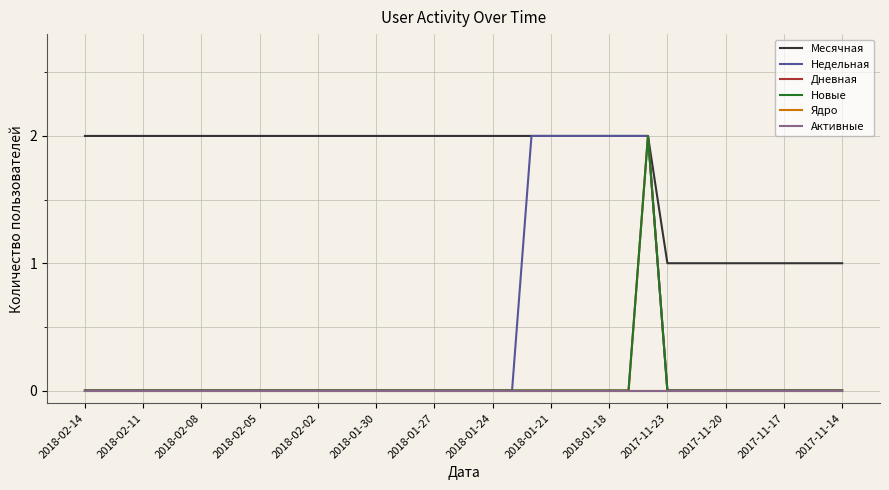

At how many categories does at least one series exceed 0?

40